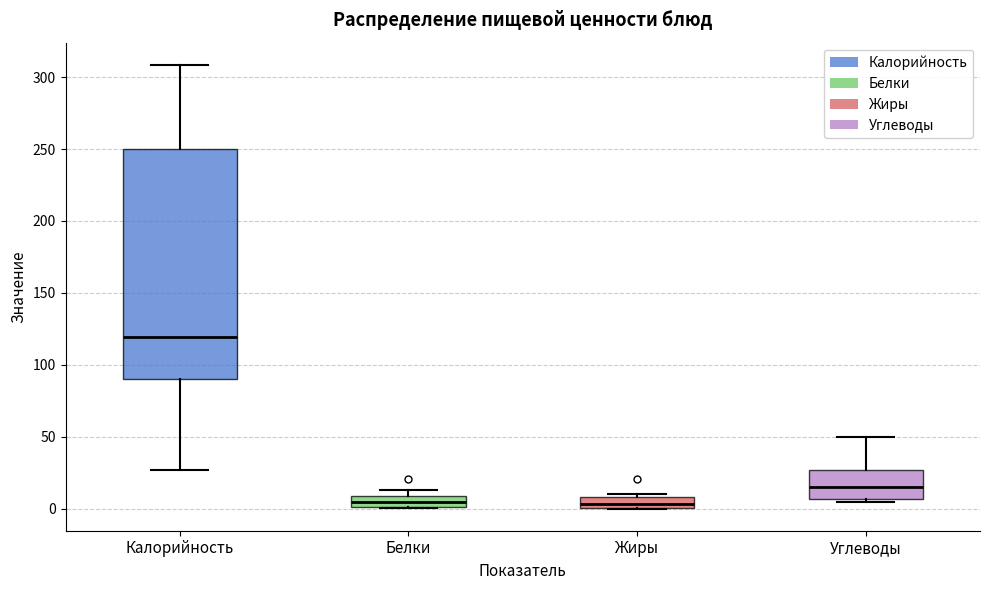

Reading left to right, read every box against the y-axis: the position of its median line, the range the box covers, and the ends of its whiskers. The values are not printed on the chart, so give them approximately, as read against the axis.

Калорийность: median 120, box 90 to 250, whiskers 25 to 310
Белки: median 5, box 0 to 10, whiskers 0 to 15
Жиры: median 5, box 0 to 10, whiskers 0 to 10 (just above the box's upper edge)
Углеводы: median 15, box 5 to 25, whiskers 5 (just below the box's lower edge) to 50